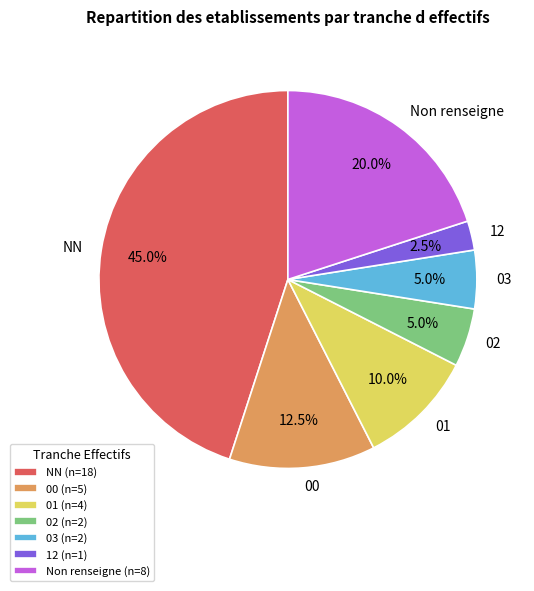

Is there a majority slice in this chart?

No